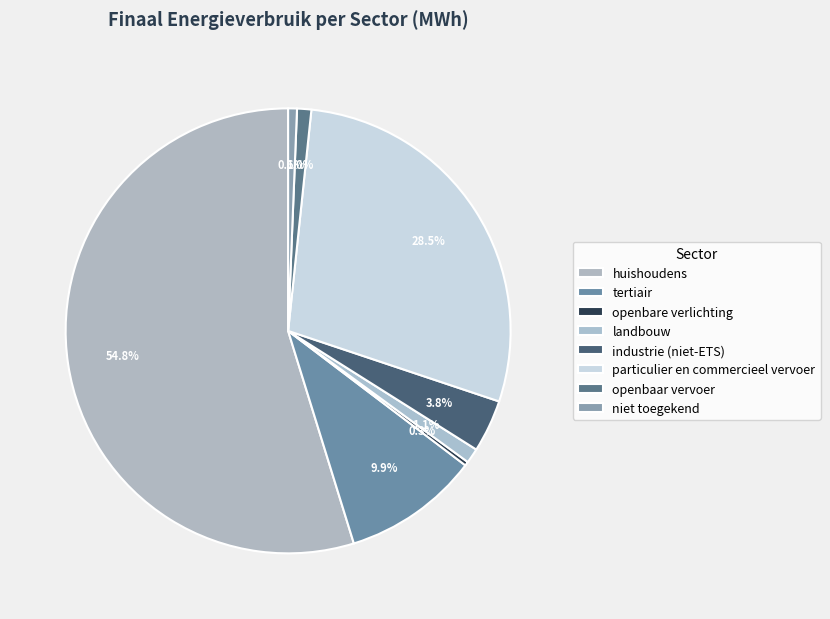

What portion of the pie excludes openbare verlichting?

99.7%